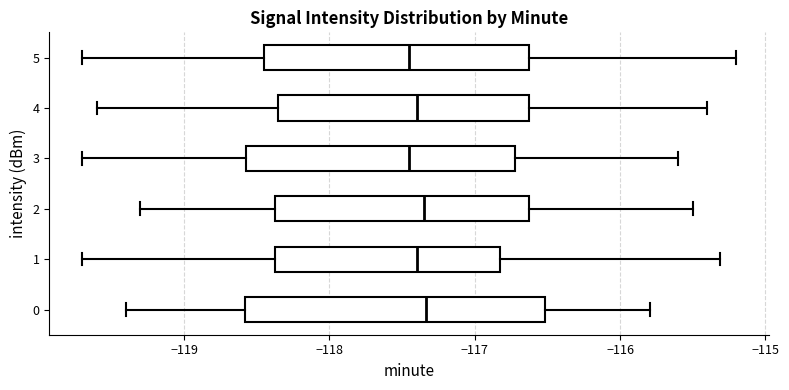

Which box is the widest, from its left edge to its right edge?

0